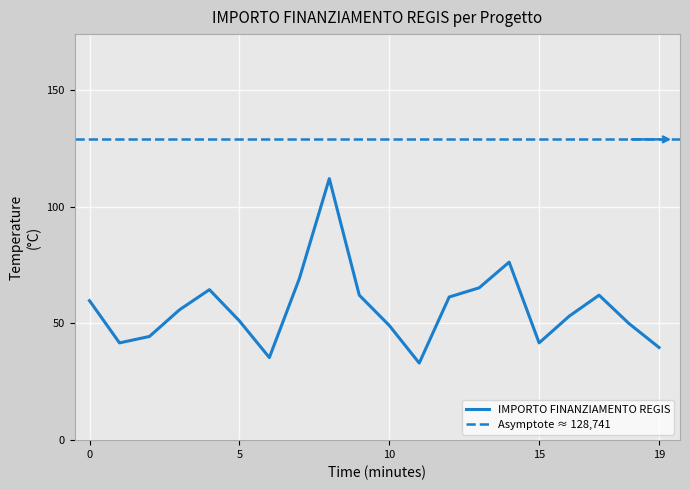

How many lines are shown in the chart?

1